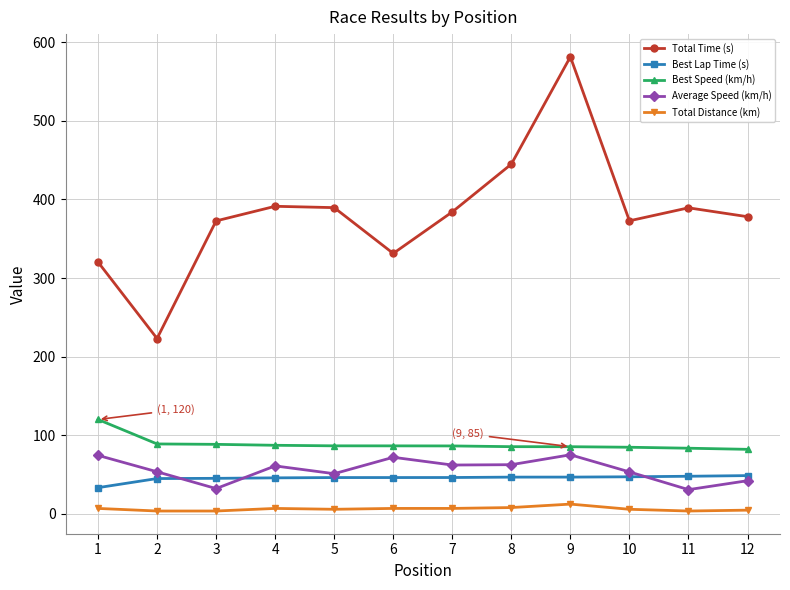

What is the maximum value for Best Lap Time (s)?

48.4